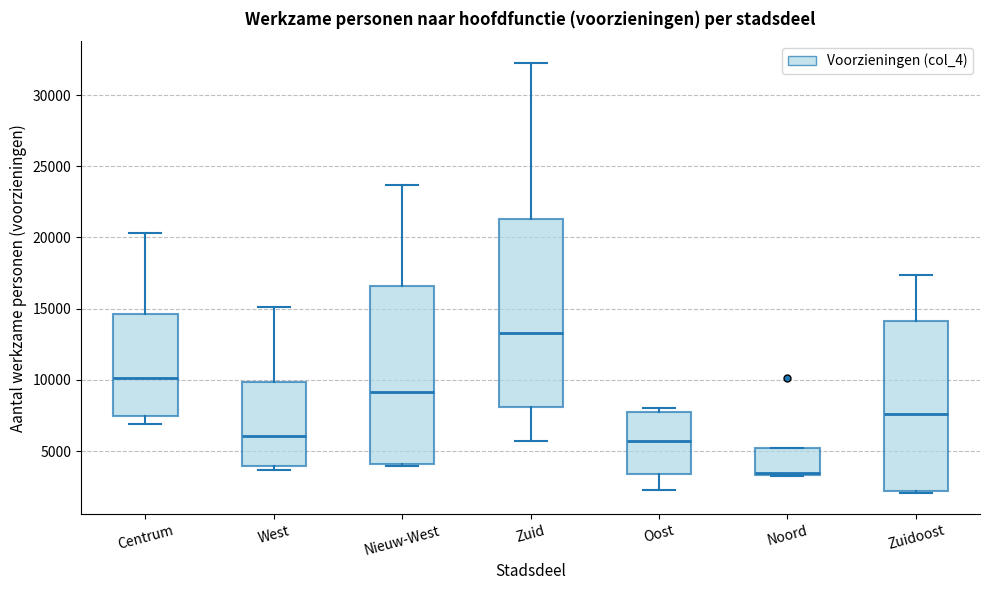

Reading left to right, transcribe this box plot: for each box, give where its median line is, the range the box spans, and where its two whiskers end, as read against the y-axis. The values are not printed on the chart, so give them approximately, as read against the axis.

Centrum: median 10000, box 7500 to 14500, whiskers 7000 to 20500
West: median 6000, box 4000 to 10000, whiskers 3500 to 15000
Nieuw-West: median 9000, box 4000 to 16500, whiskers 4000 to 23500
Zuid: median 13500, box 8000 to 21500, whiskers 5500 to 32500
Oost: median 5500, box 3500 to 8000, whiskers 2500 to 8000 (just above the box's upper edge)
Noord: median 3500 (just above the box's lower edge), box 3500 to 5000, whiskers 3000 to 5000
Zuidoost: median 7500, box 2000 to 14000, whiskers 2000 to 17500